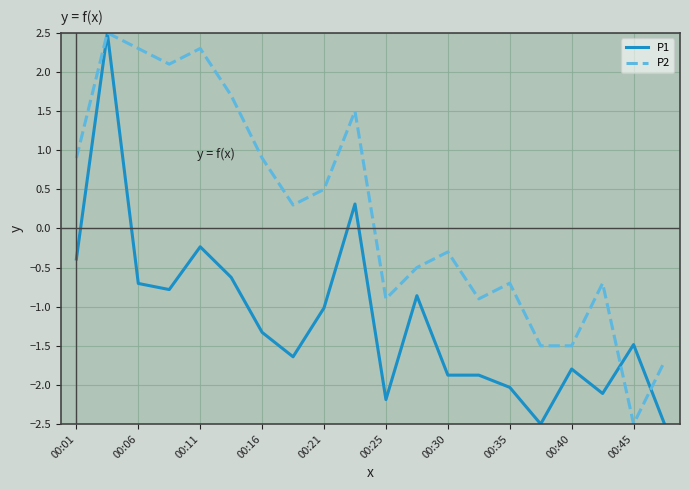

Which series has the largest total across all categories?

P2